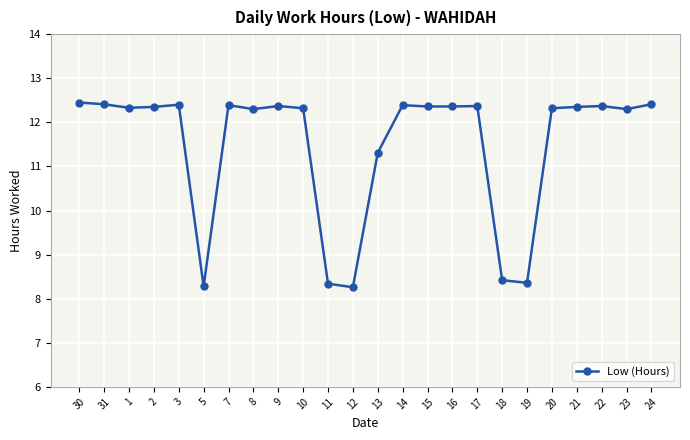

True or false: the data has more than 2 interior local peaks.

True